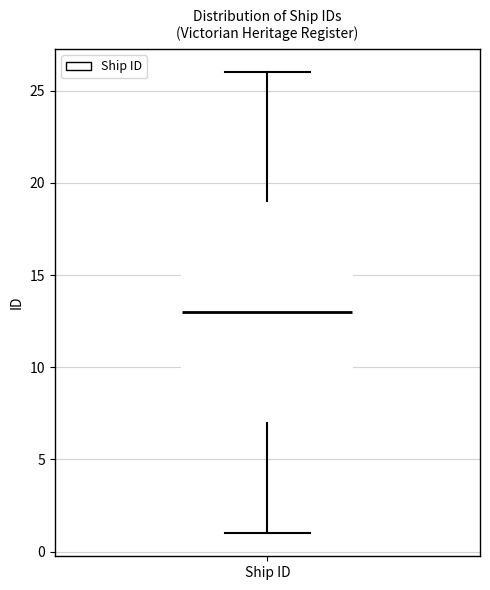

Transcribe this box plot: give where the median line is, the range the box spans, and where the two whiskers end, as read against the y-axis. The values are not printed on the chart, so give them approximately, as read against the axis.

median 13, box 7 to 19, whiskers 1 to 26